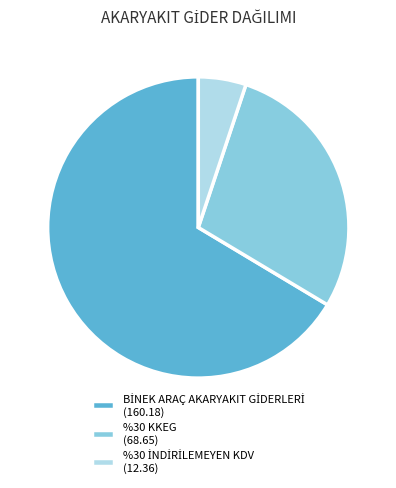

Is it true that %30 KKEG (68.65) is 28% of the pie?

True